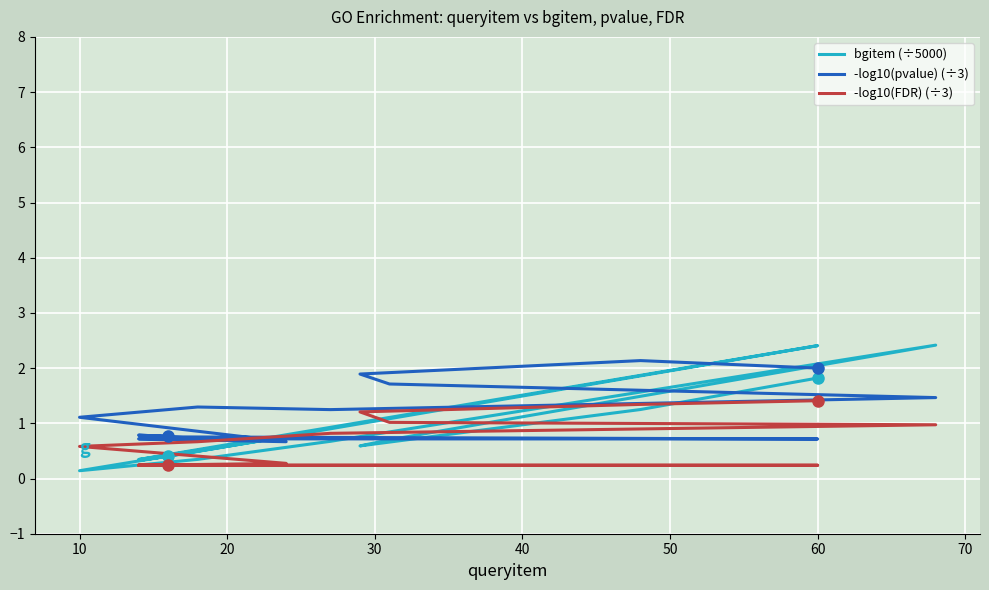

Count the number of data series in this chart.

3